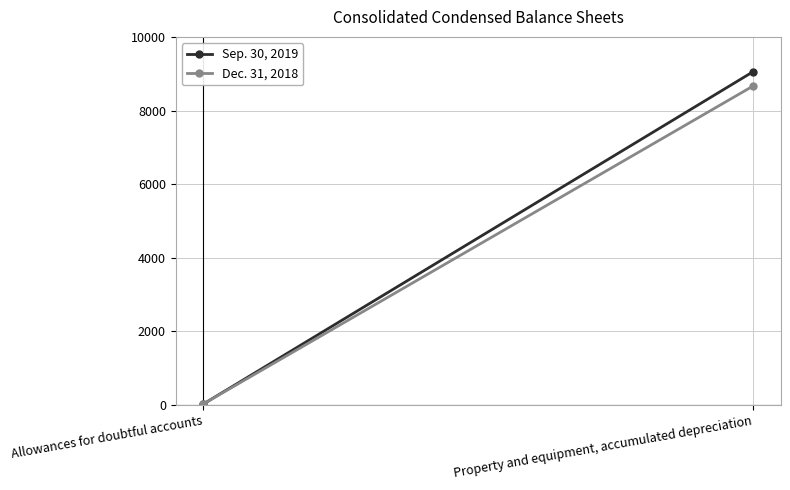

Reading right to left, extract all data points from this chart.

Sep. 30, 2019: Property and equipment, accumulated depreciation=9055.3	Allowances for doubtful accounts=22.6
Dec. 31, 2018: Property and equipment, accumulated depreciation=8666.9	Allowances for doubtful accounts=24.1